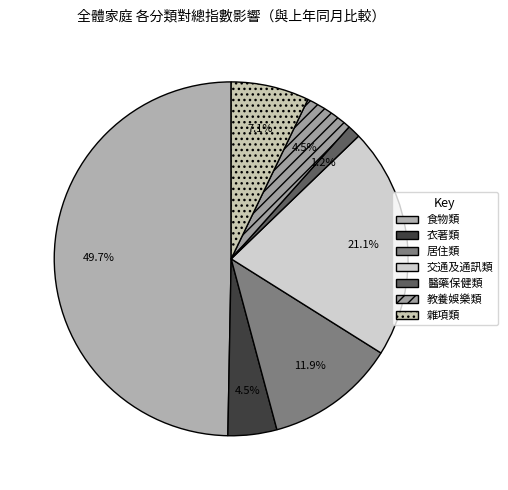

How many slices are in this pie chart?

7